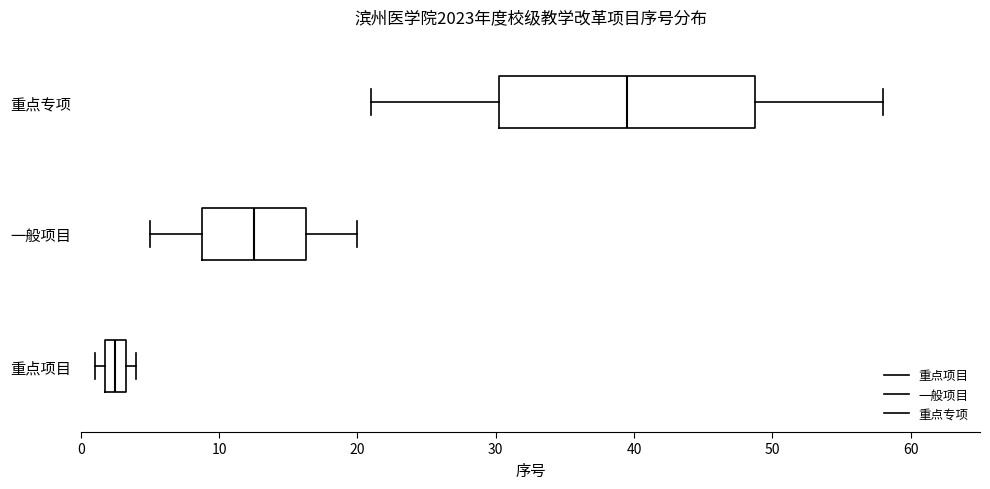

Comparing the boxes themselves (not the whiskers), which one is the widest?

重点专项